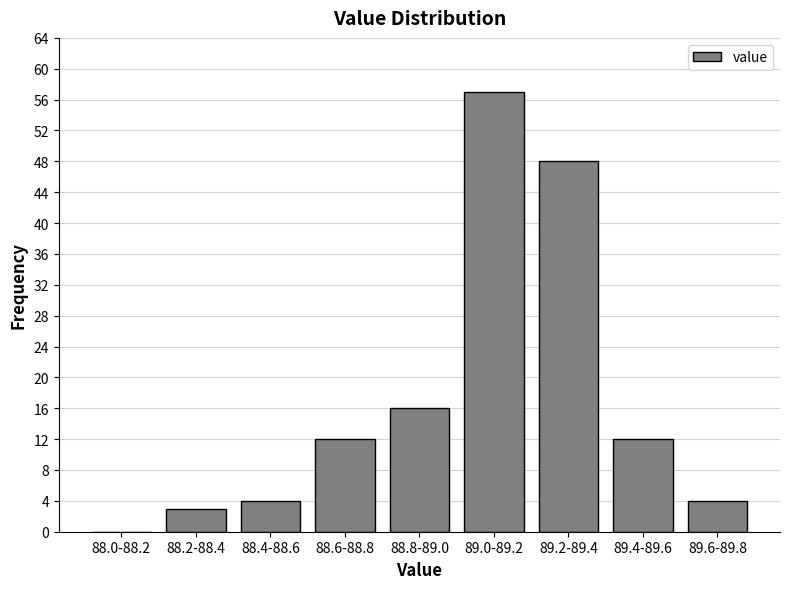

Reading right to left, extract all data points from this chart.

89.6-89.8=4	89.4-89.6=12	89.2-89.4=48	89.0-89.2=57	88.8-89.0=16	88.6-88.8=12	88.4-88.6=4	88.2-88.4=3	88.0-88.2=0